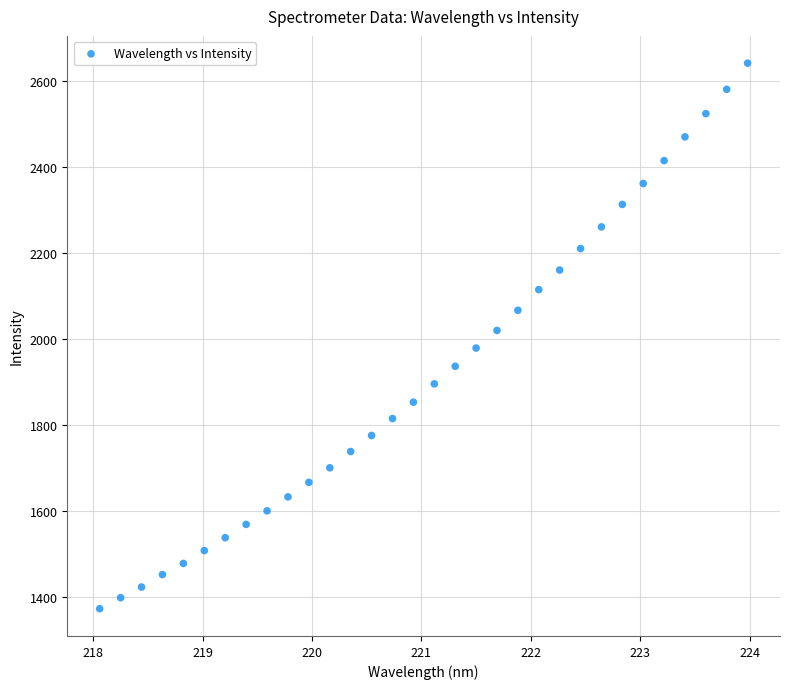

What is the range of X values (max minus min)?

5.9